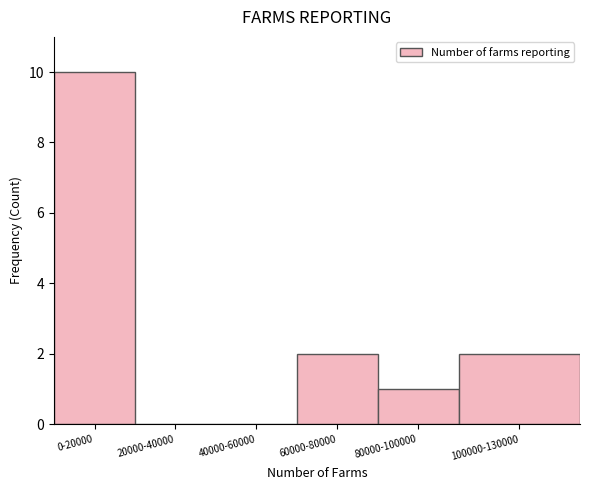

Reading left to right, what are all the values shown in this chart?

0-20000=10	20000-40000=0	40000-60000=0	60000-80000=2	80000-100000=1	100000-130000=2